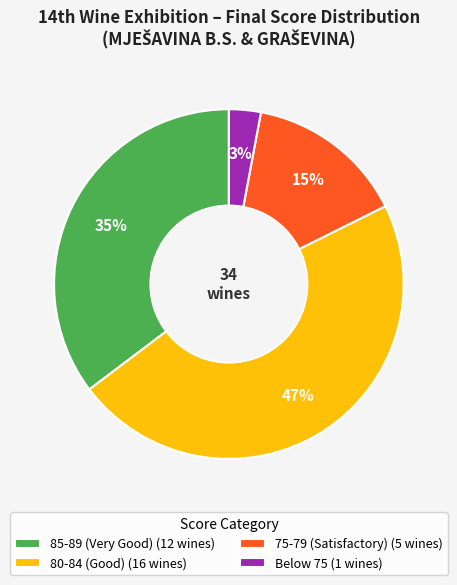

How many segments does this pie chart have?

4